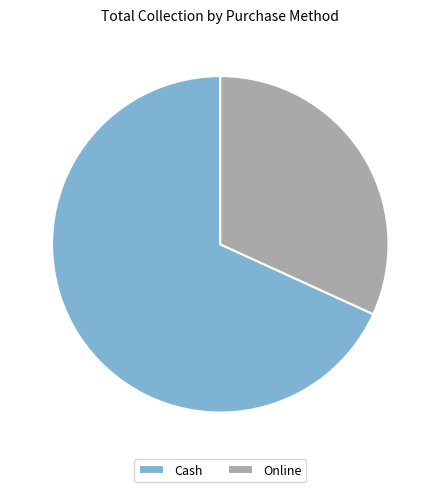

What is the largest slice in the pie chart?

Cash